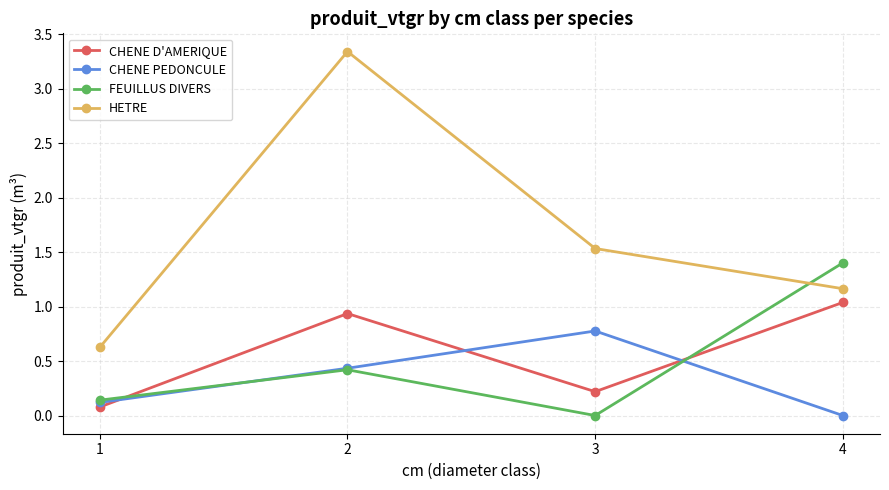

What is the sum of the CHENE D'AMERIQUE values at 1 and 3?

0.3